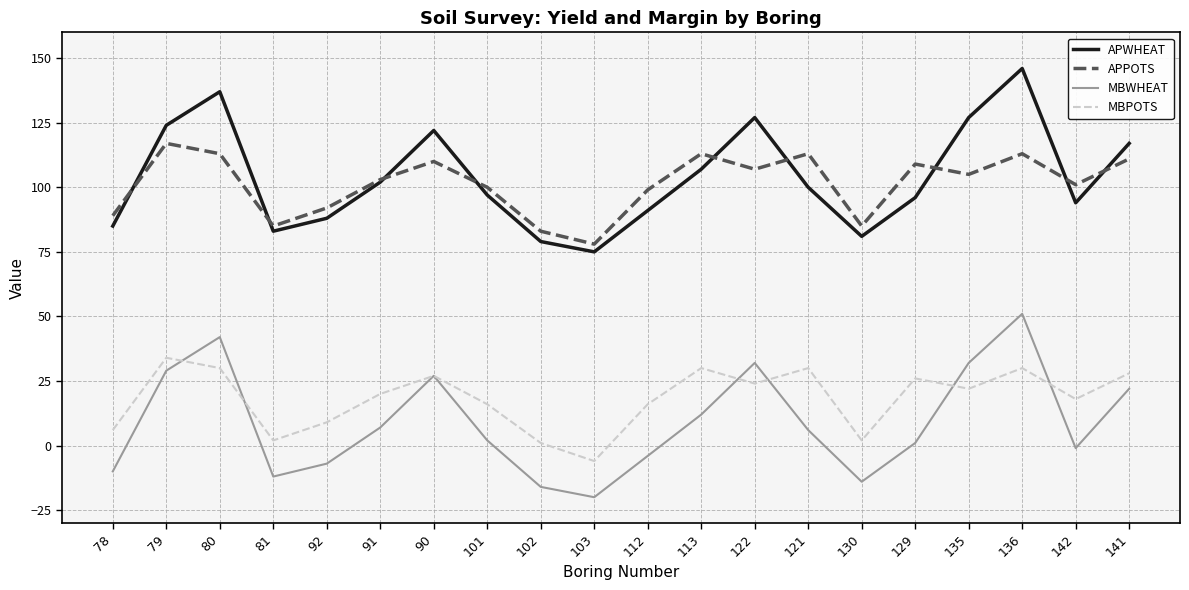

What is the difference between the second highest and minimum values in the MBPOTS series?

36